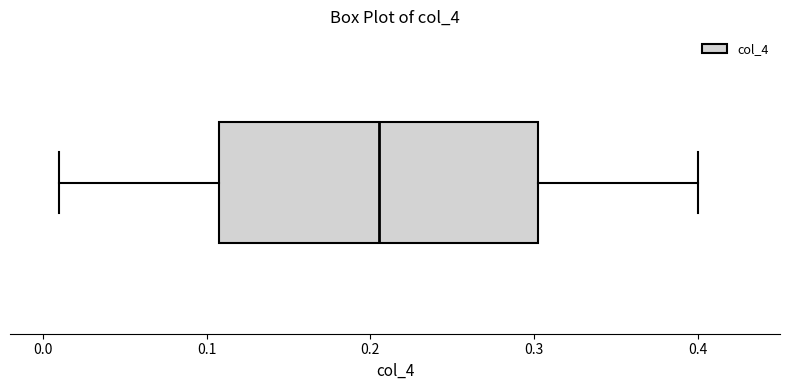

Where is the left edge of the box on the x-axis? The values are not printed on the chart, so give them approximately, as read against the axis.

0.11